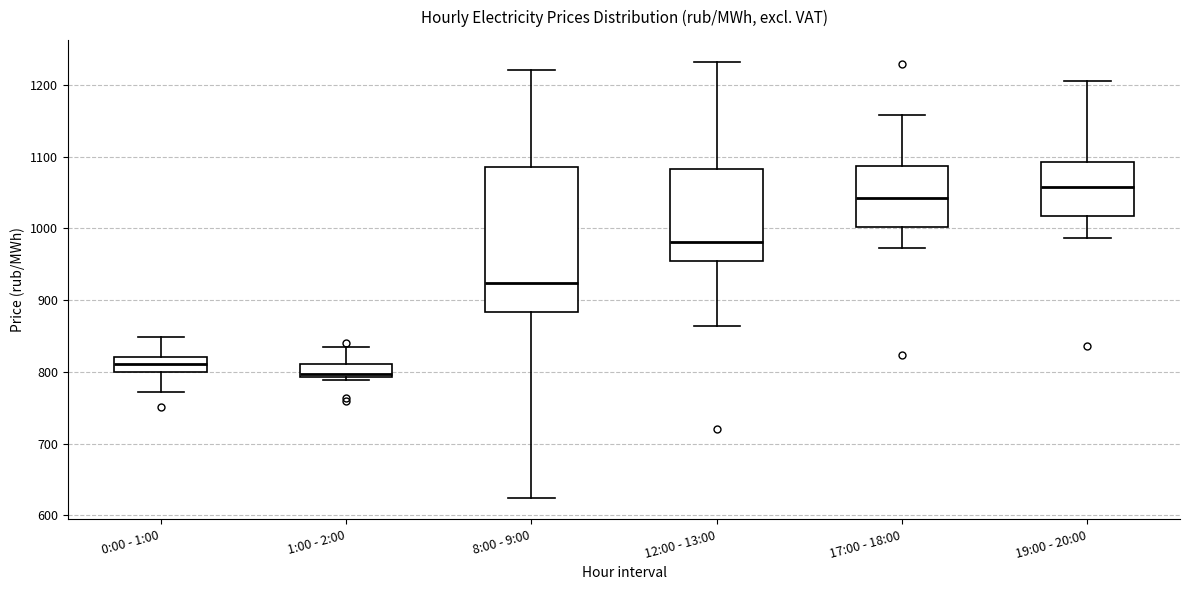

Reading left to right, transcribe this box plot: for each box, give where its median line is, the range the box spans, and where its two whiskers end, as read against the y-axis. The values are not printed on the chart, so give them approximately, as read against the axis.

0:00 - 1:00: median 810, box 800 to 820, whiskers 770 to 850
1:00 - 2:00: median 800, box 790 to 810, whiskers 790 (just below the box's lower edge) to 840
8:00 - 9:00: median 920, box 880 to 1090, whiskers 620 to 1220
12:00 - 13:00: median 980, box 950 to 1080, whiskers 860 to 1230
17:00 - 18:00: median 1040, box 1000 to 1090, whiskers 970 to 1160
19:00 - 20:00: median 1060, box 1020 to 1090, whiskers 990 to 1210